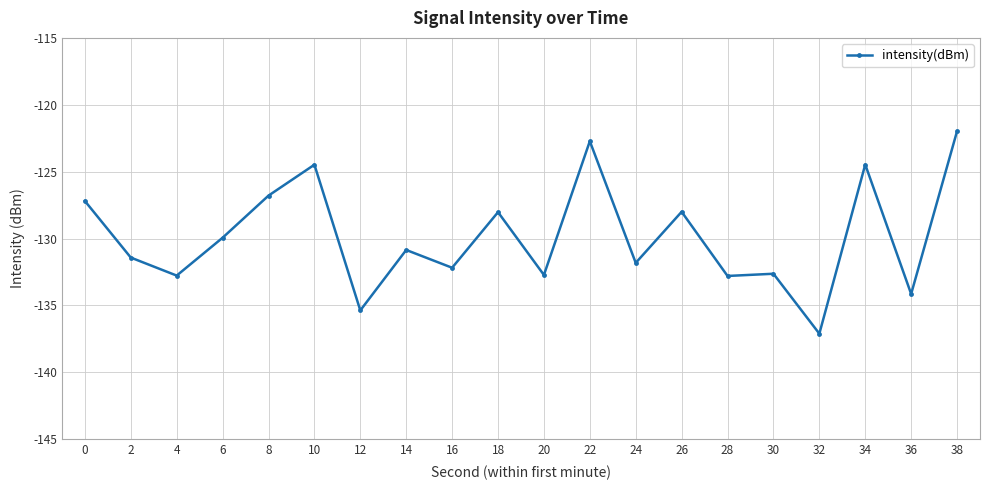

What is the approximate value at 14?

-130.9